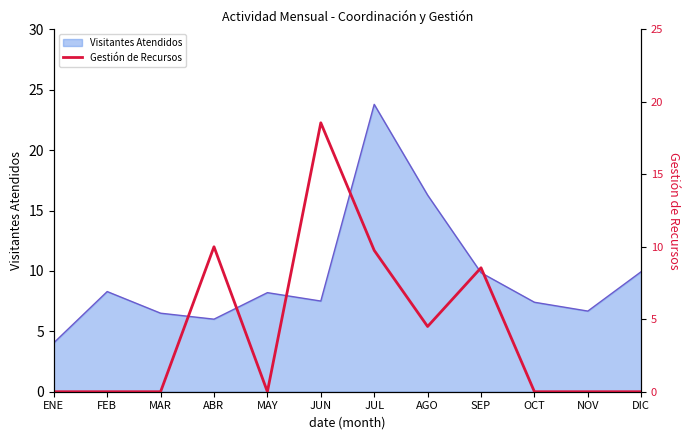

Read the Visitantes Atendidos value at JUN.

7.5